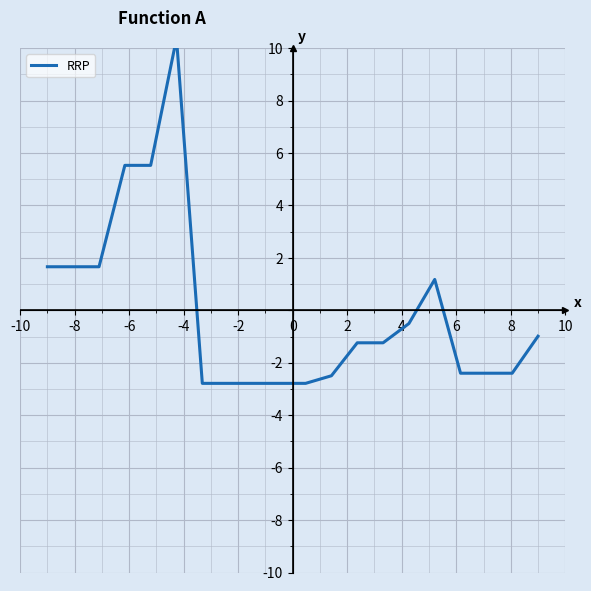

Does the chart display data point markers on the line(s)?

No